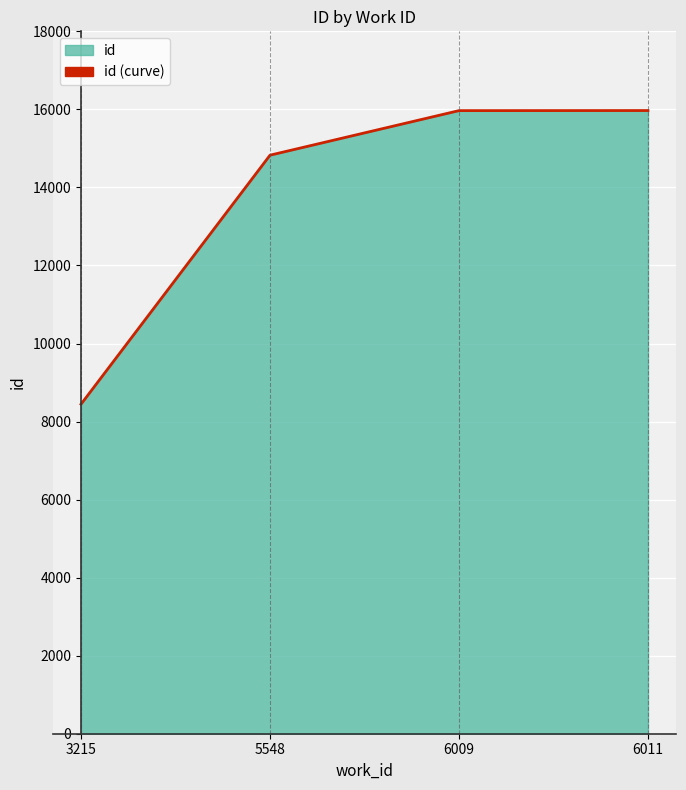

Rank the categories by value from lowest to highest.

3215, 5548, 6009, 6011